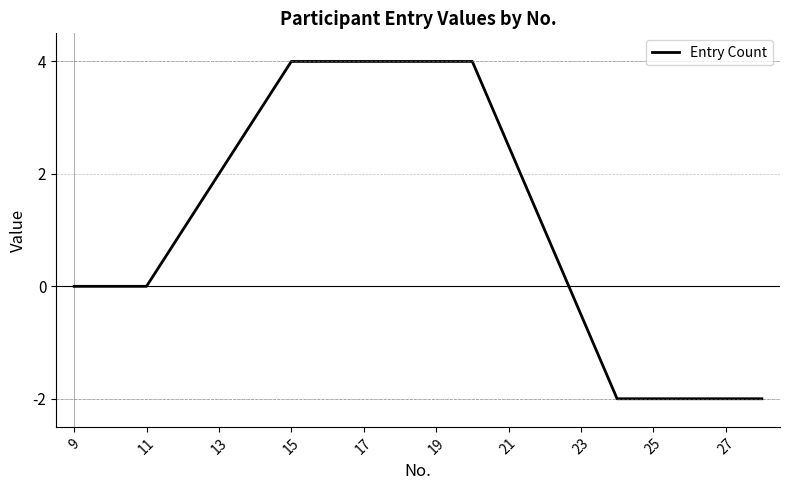

What is the difference between the maximum and minimum values?

6.0